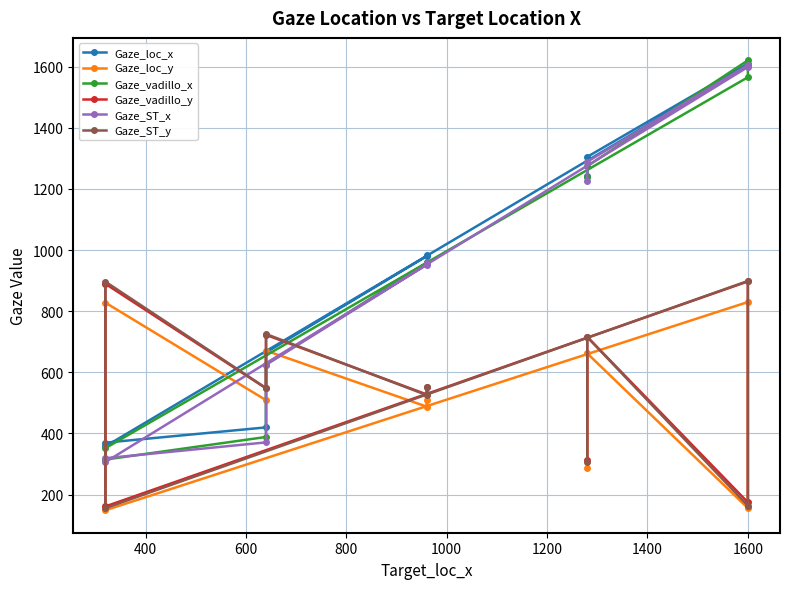

Does the chart have visible grid lines?

Yes